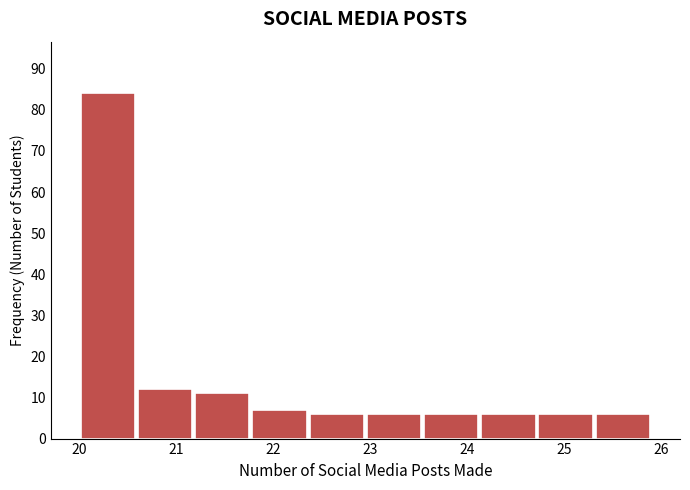

Which range on the x-axis has the tallest bar?

20.00 to 20.59